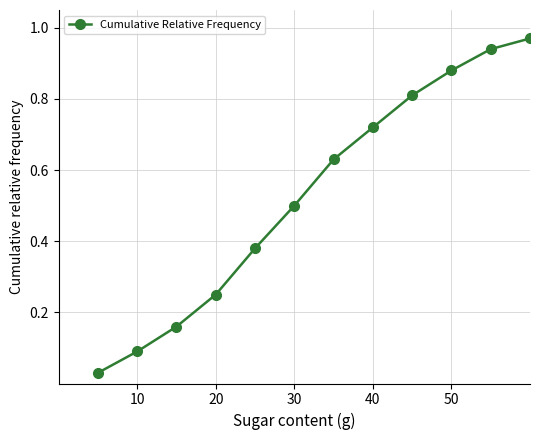

What is the sum of all values?

7.4